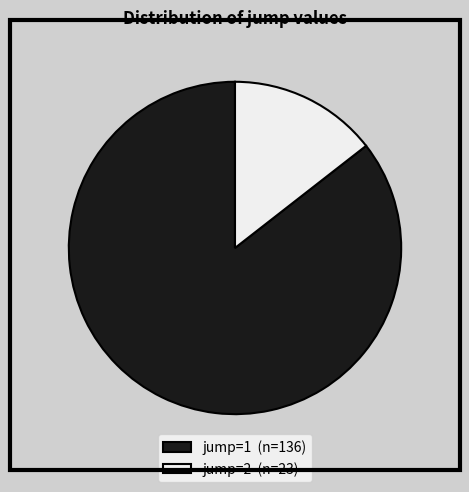

Which has a higher value, jump=2 (n=23) or jump=1 (n=136)?

jump=1 (n=136)